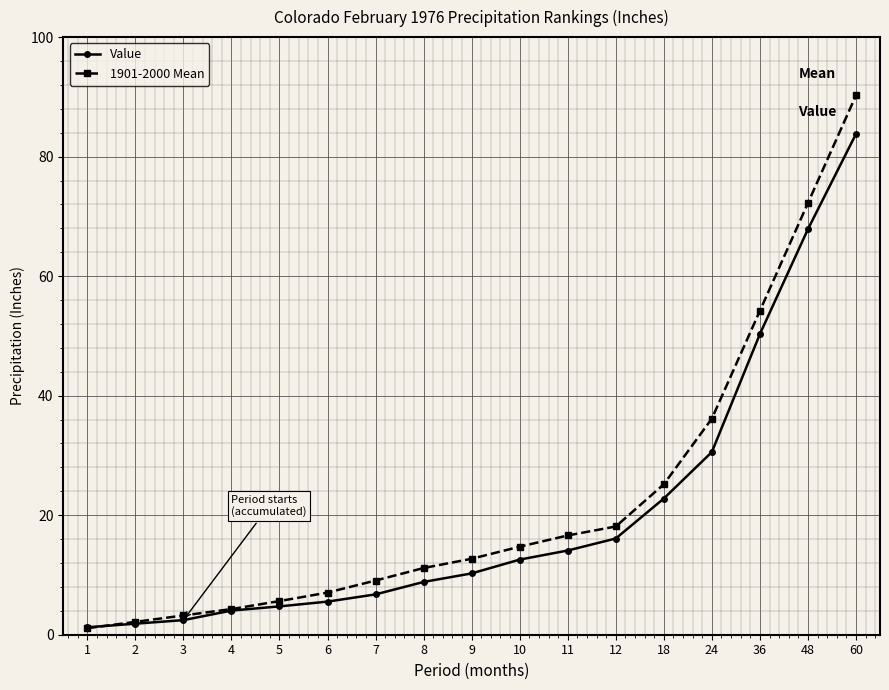

Which series has the largest total across all categories?

1901-2000 Mean